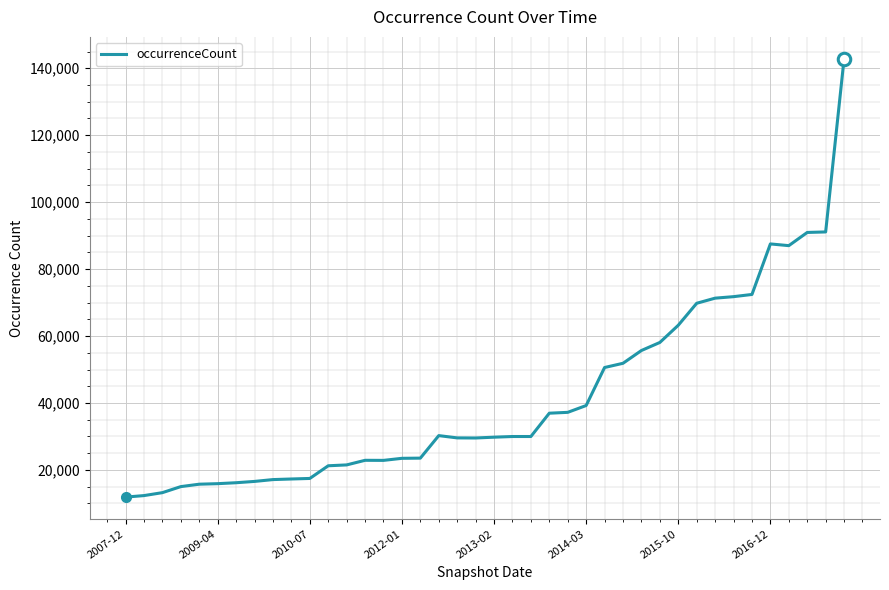

What is the smallest value displayed?

11885